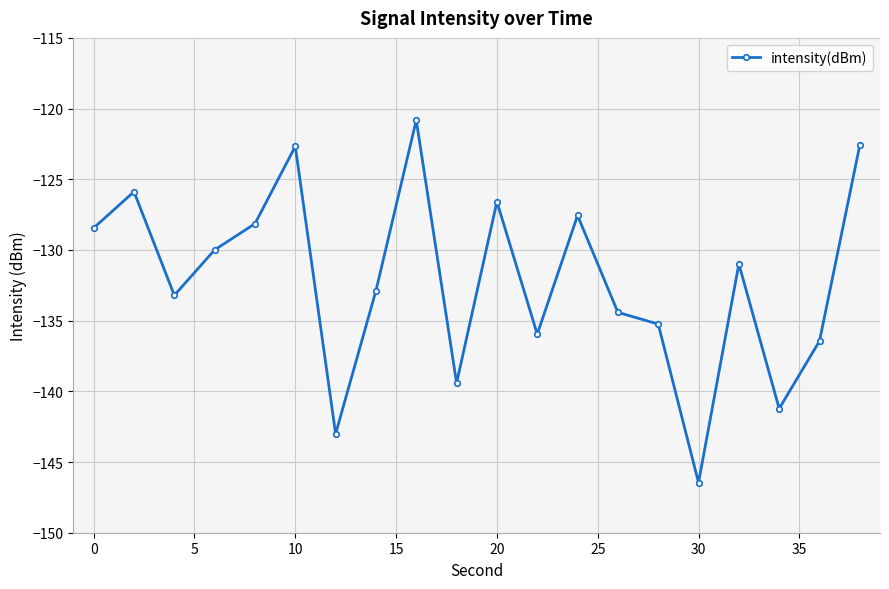

What is the sum of all values?

-2641.9